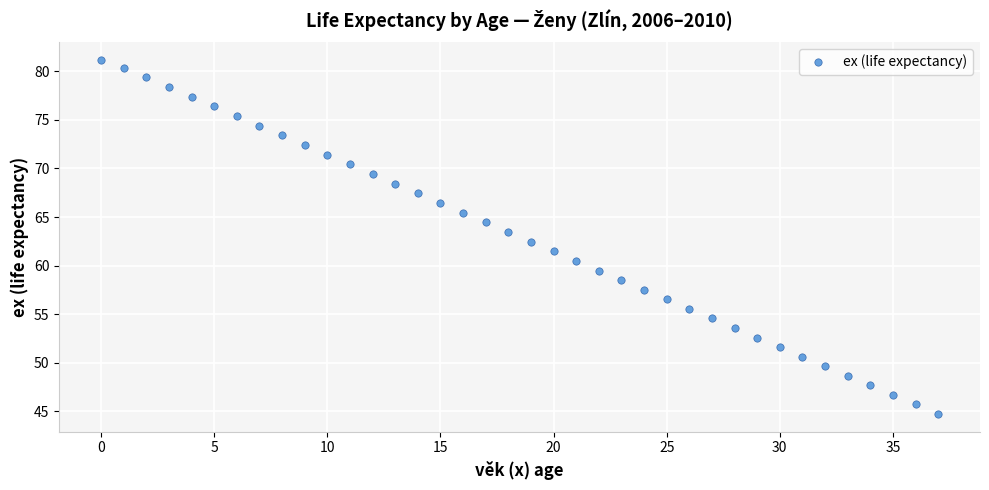

What is the range of Y values (max minus min)?

36.5